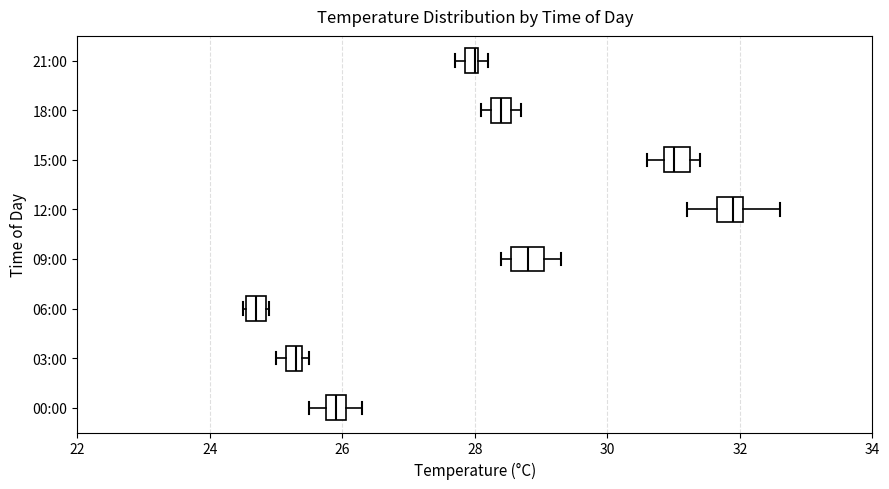

Where does the left whisker of the box for 00:00 end on the x-axis? The values are not printed on the chart, so give them approximately, as read against the axis.

25.6